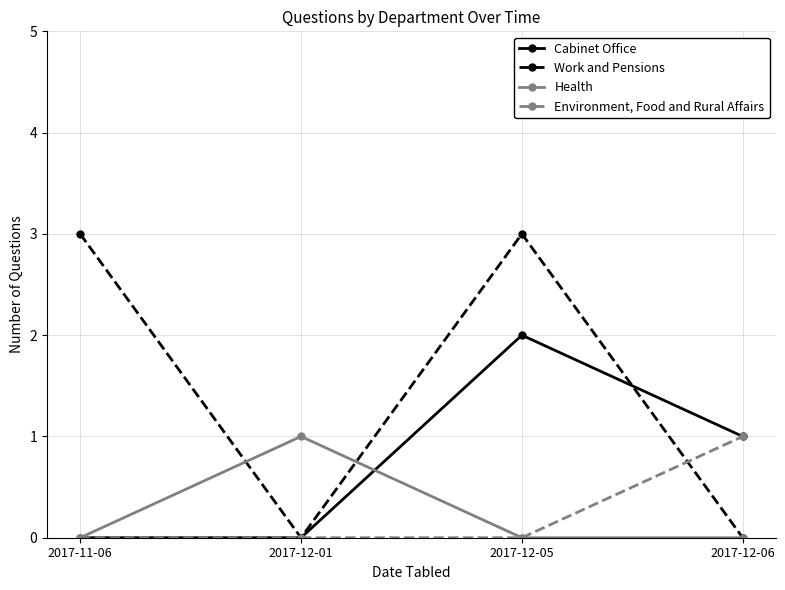

What are all the series names shown in the legend?

Cabinet Office, Work and Pensions, Health, Environment, Food and Rural Affairs